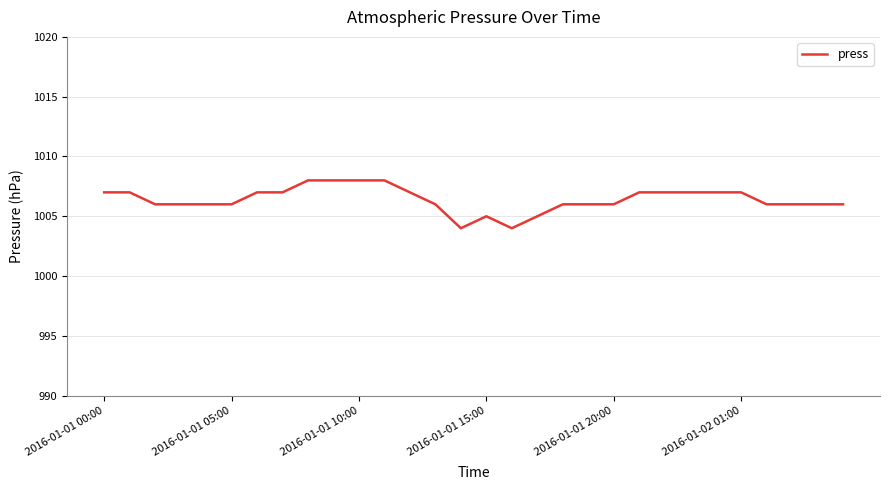

What is the maximum value shown in the chart?

1008